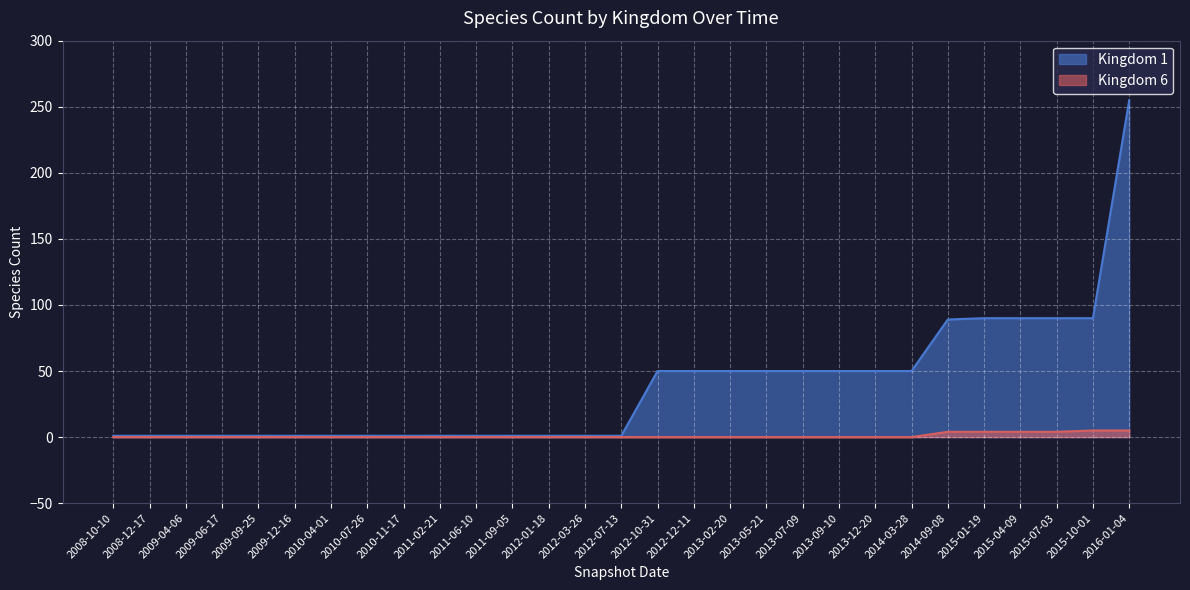

At which category is the sum across all series the highest?

2016-01-04